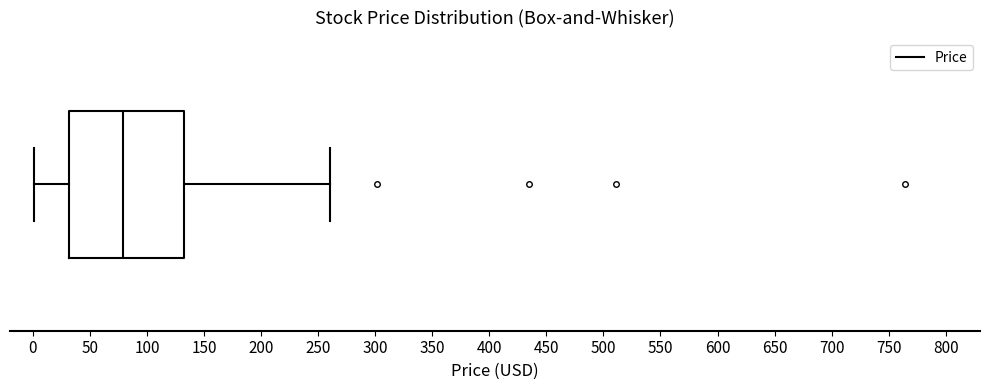

Where does the median line of the box sit on the x-axis? The values are not printed on the chart, so give them approximately, as read against the axis.

80